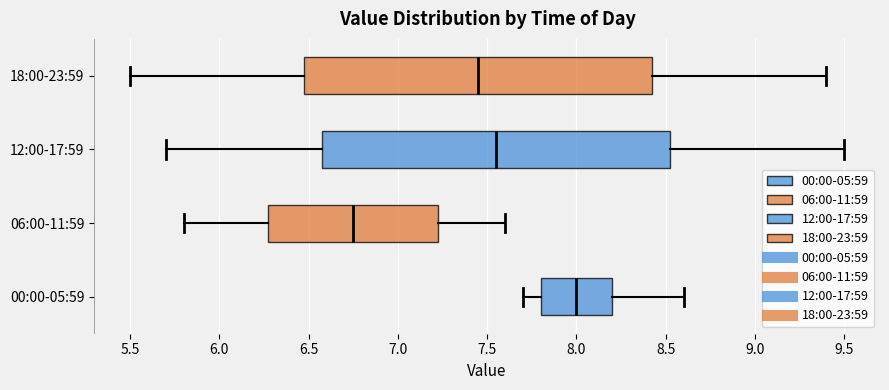

Reading bottom to top, read every box against the x-axis: the position of its median line, the range the box covers, and the ends of its whiskers. The values are not printed on the chart, so give them approximately, as read against the axis.

00:00-05:59: median 8.00, box 7.80 to 8.20, whiskers 7.70 to 8.60
06:00-11:59: median 6.75, box 6.30 to 7.25, whiskers 5.80 to 7.60
12:00-17:59: median 7.55, box 6.60 to 8.55, whiskers 5.70 to 9.50
18:00-23:59: median 7.45, box 6.50 to 8.45, whiskers 5.50 to 9.40